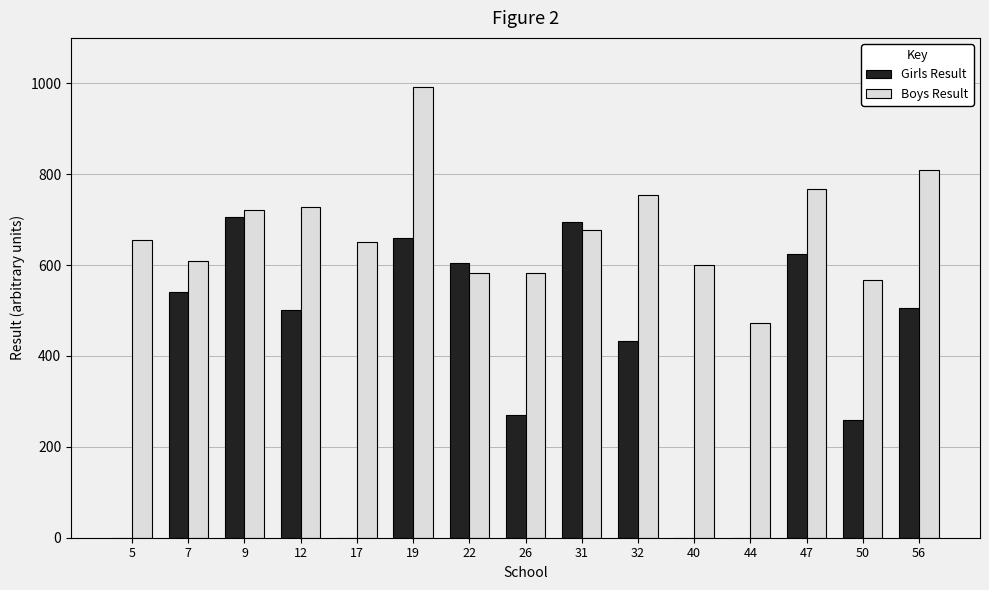

What is the difference between the Girls Result values at 32 and 26?

163